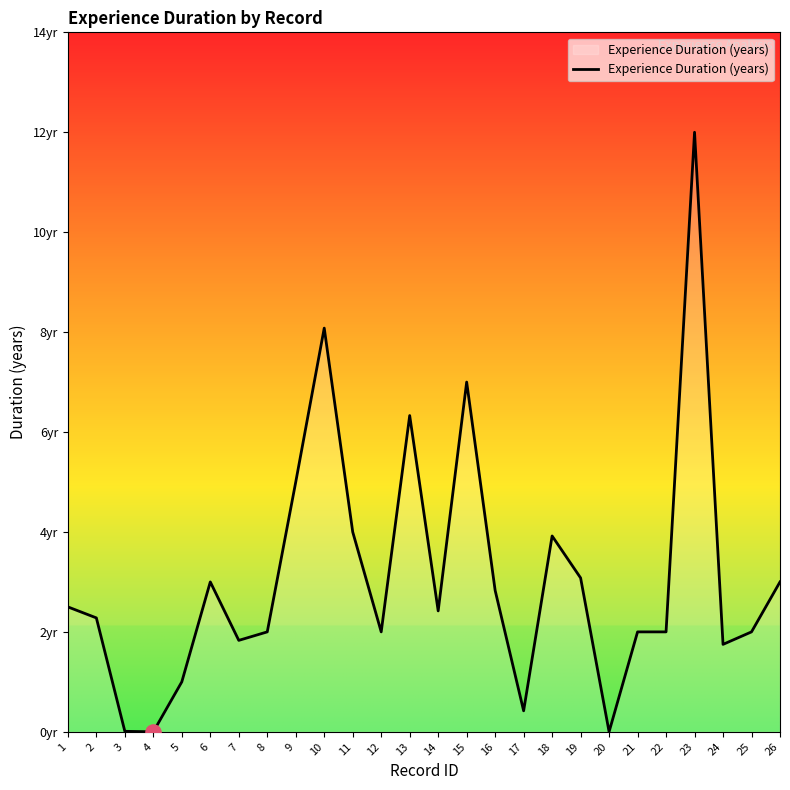

Does the chart have visible grid lines?

No